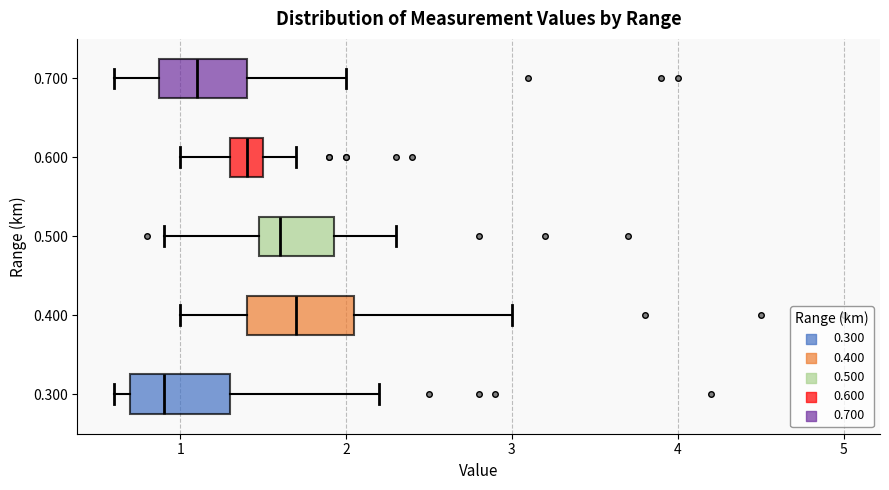

Which box has the furthest to the left median line?

0.300